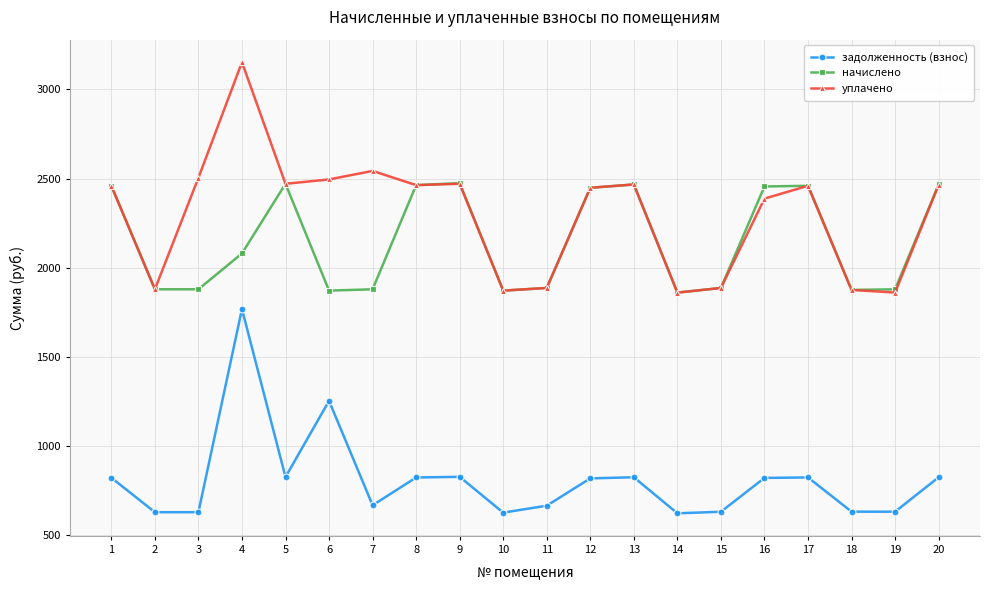

True or false: уплачено and задолженность (взнос) cross at least once.

False